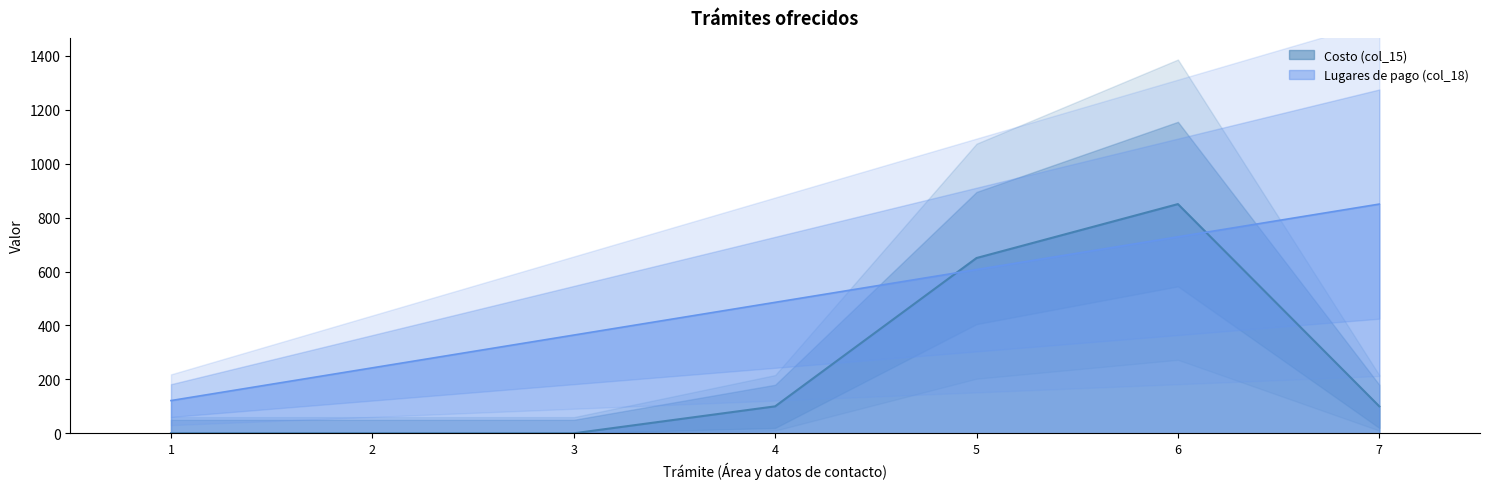

Which series changed the most between 1 and 3?

Lugares de pago (col_18)